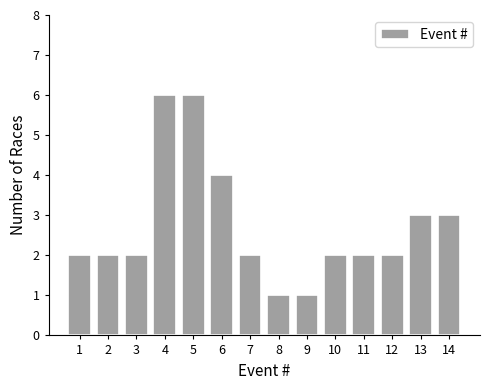

Reading right to left, transcribe all the data shown in this chart.

3	3	2	2	2	1	1	2	4	6	6	2	2	2